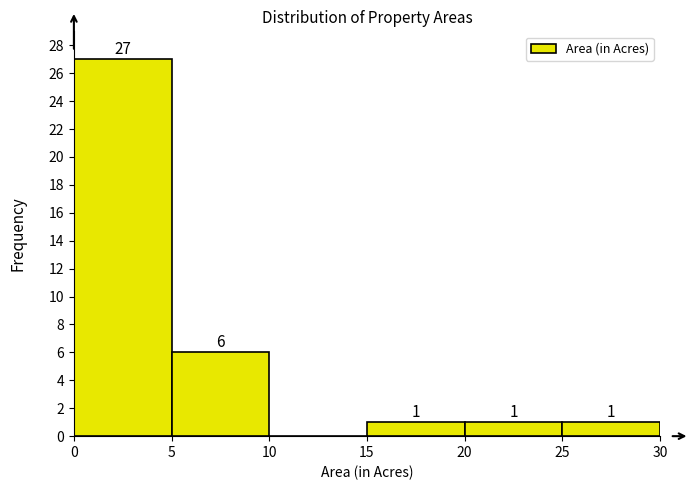

Which range on the x-axis has the tallest bar?

0 to 5